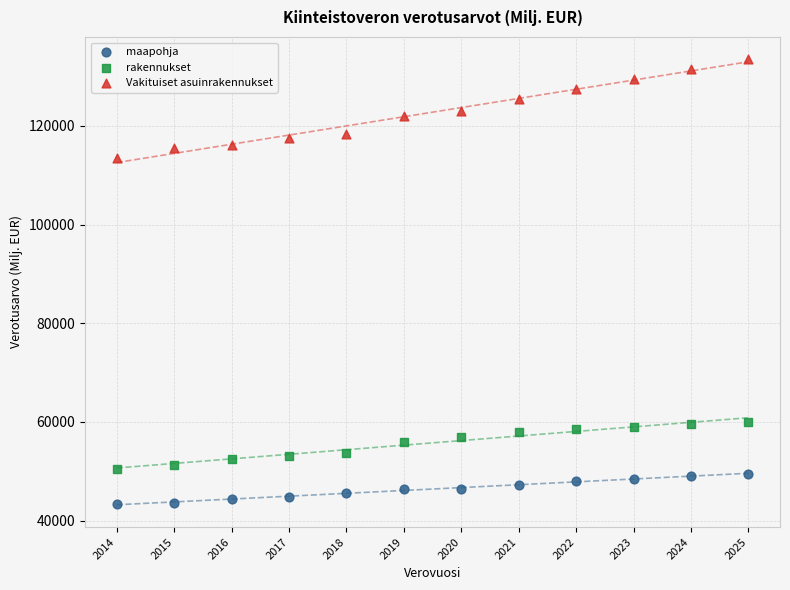

Which series contains the lowest Y value?

maapohja